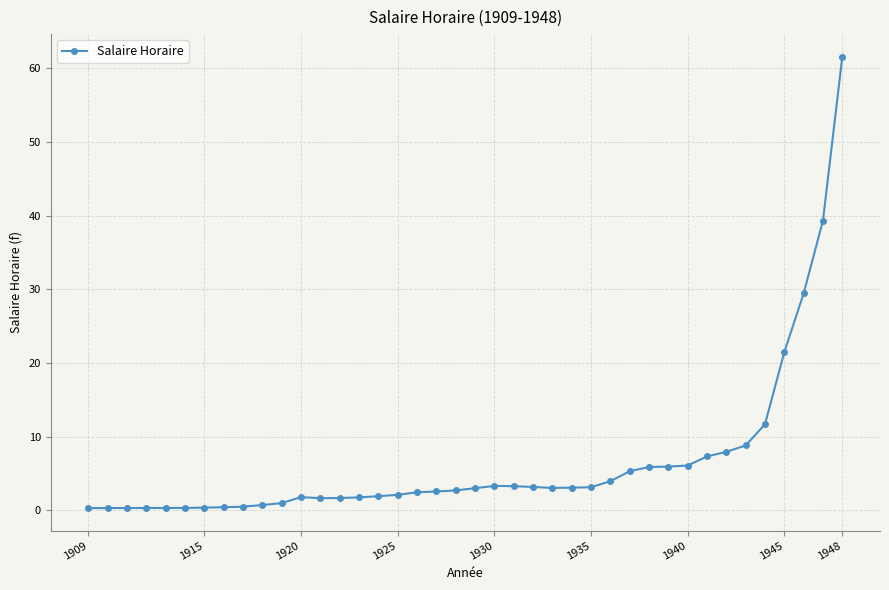

How many distinct data groups are displayed?

1